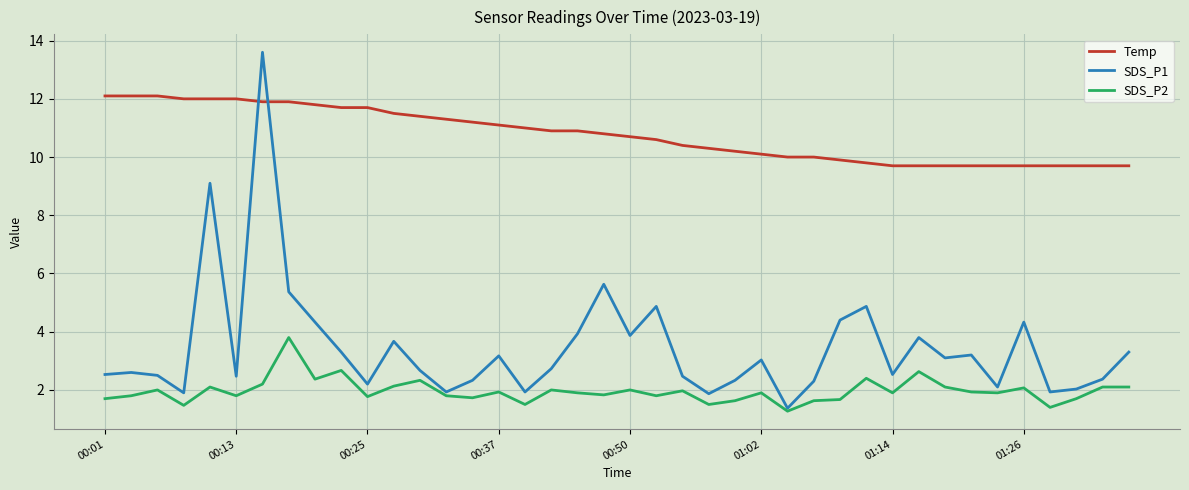

Rank the series by their average value, from lowest to highest.

SDS_P2, SDS_P1, Temp